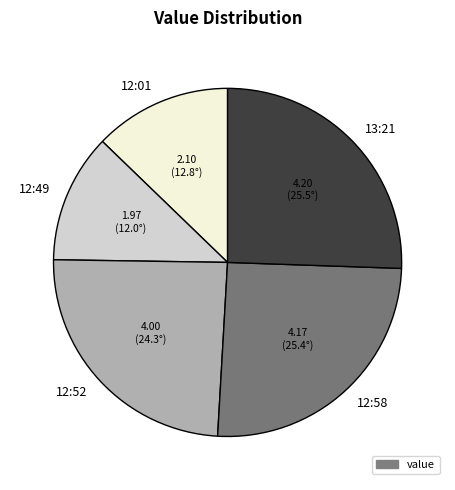

Combined, do 13:21 and 12:58 account for over 50%?

Yes